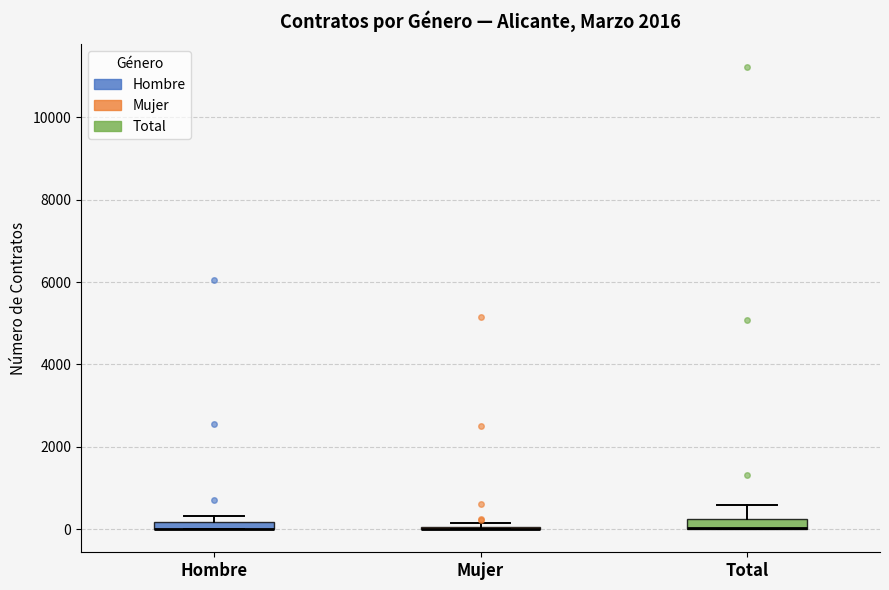

Where does the upper whisker of the box for Total end on the y-axis? The values are not printed on the chart, so give them approximately, as read against the axis.

600